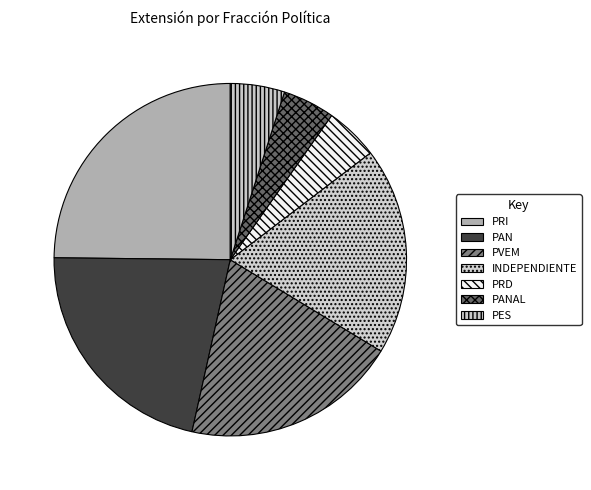

Count the number of slices in the pie.

7